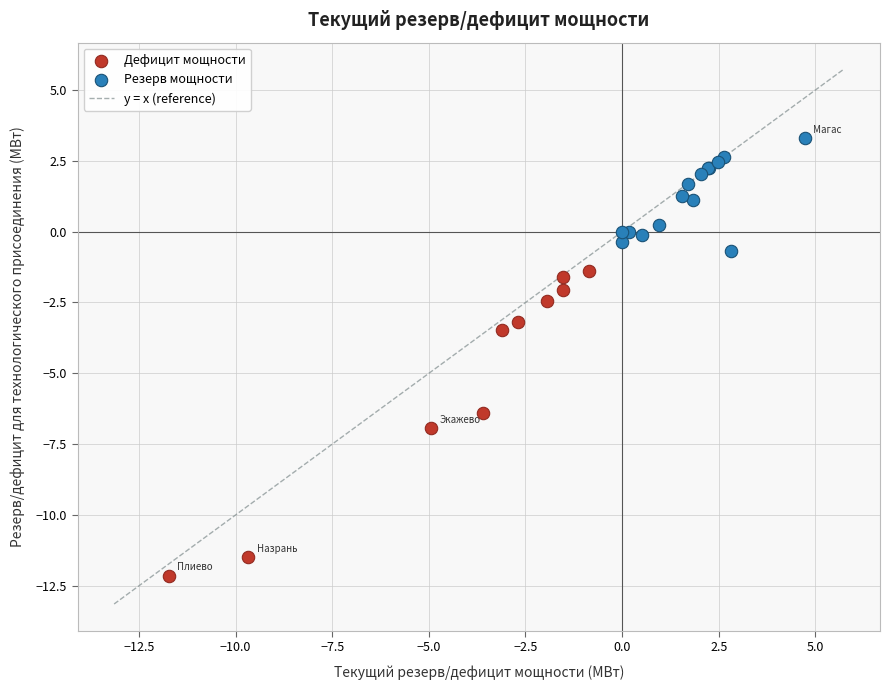

Which series contains the highest Y value?

Резерв мощности